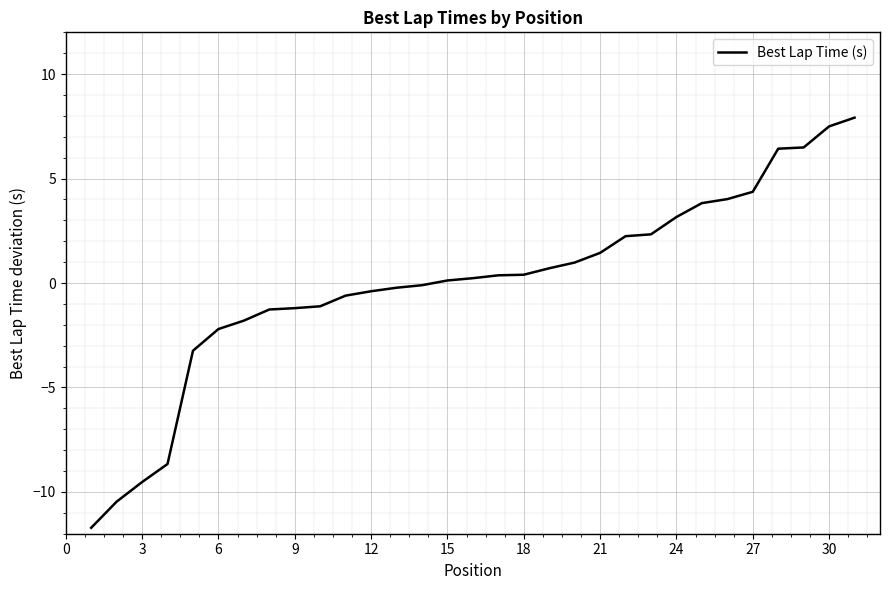

What is the difference between the maximum and minimum values?

19.6